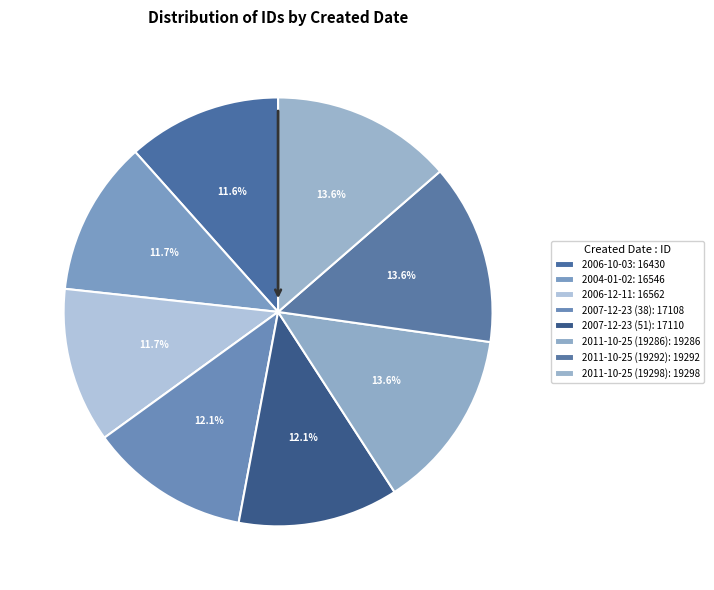

Does 2004-01-02 account for over 50% of the chart?

No